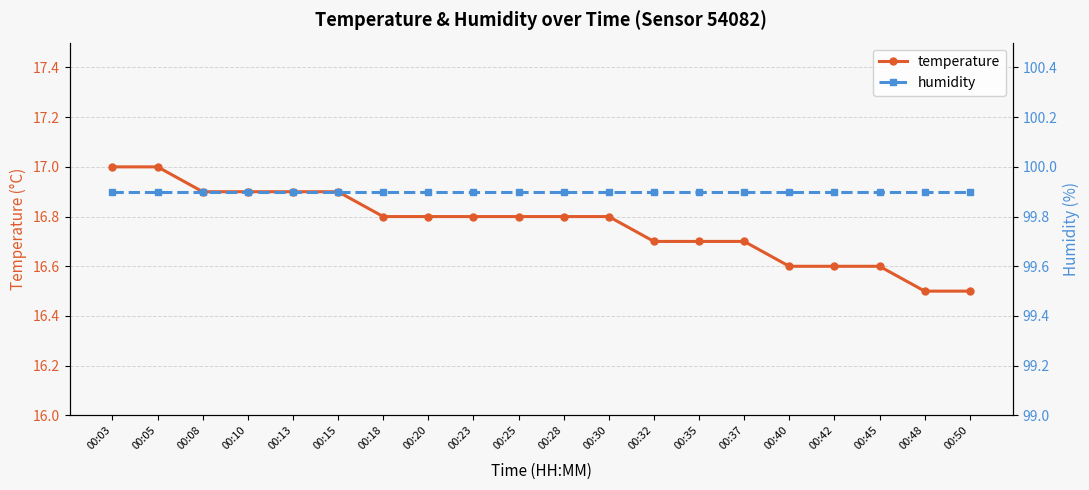

Which has a higher value, 00:45 or 00:28?

00:28